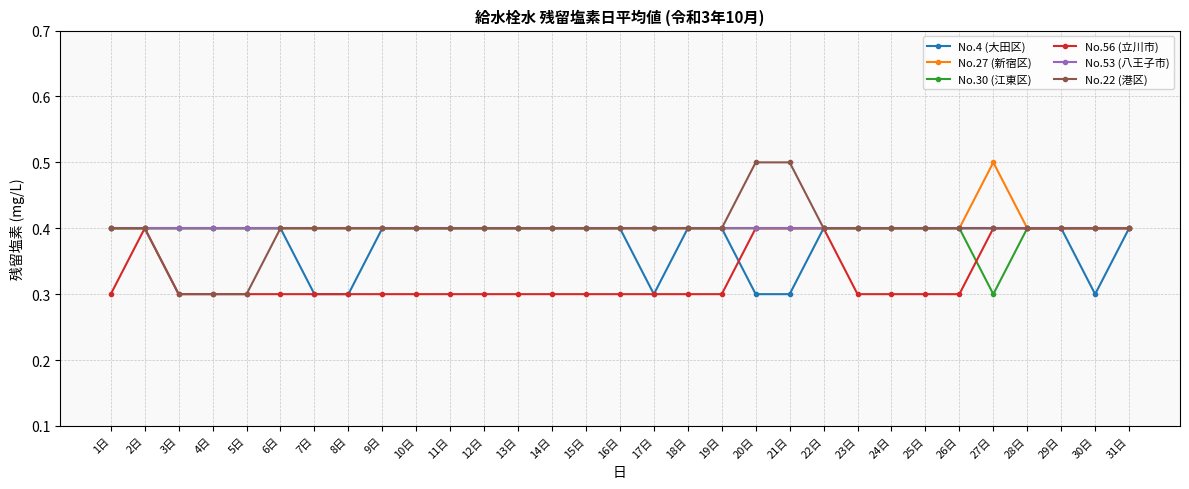

What is the total value across all series at 16日?

2.3